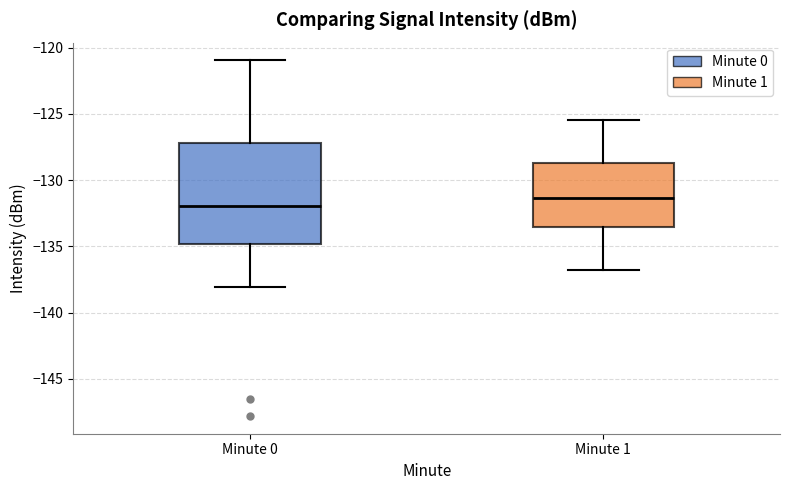

Where does the upper whisker of the box for Minute 0 end on the y-axis? The values are not printed on the chart, so give them approximately, as read against the axis.

-121.0